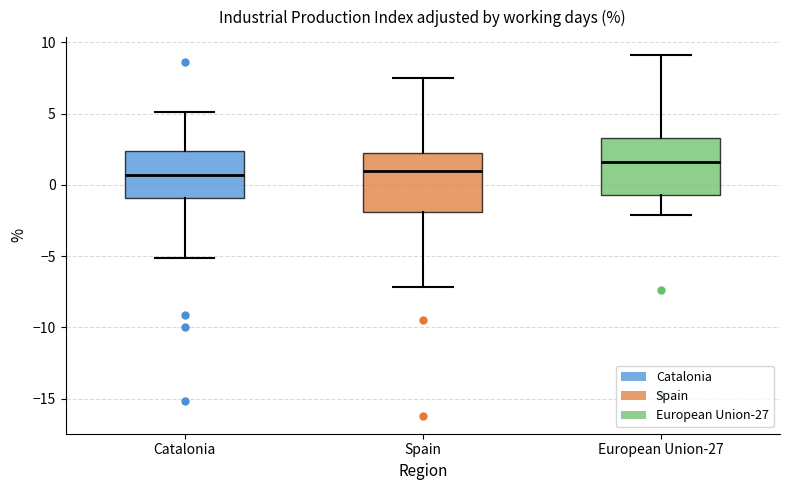

Reading left to right, read every box against the y-axis: the position of its median line, the range the box covers, and the ends of its whiskers. The values are not printed on the chart, so give them approximately, as read against the axis.

Catalonia: median 0.5, box -1.0 to 2.5, whiskers -5.0 to 5.0
Spain: median 1.0, box -2.0 to 2.0, whiskers -7.0 to 7.5
European Union-27: median 1.5, box -0.5 to 3.5, whiskers -2.0 to 9.0